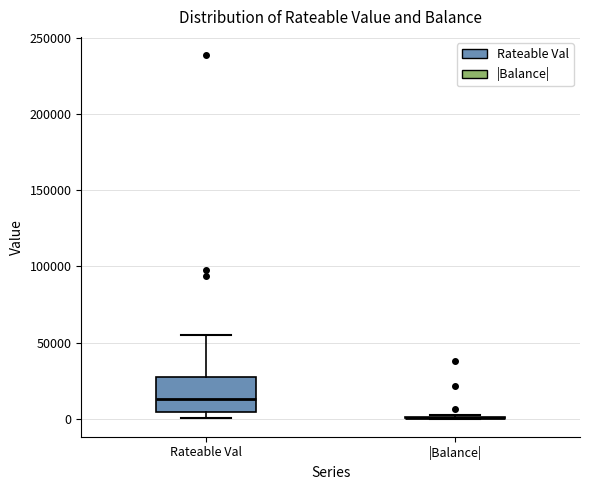

Which box is the tallest, from its lower edge to its upper edge?

Rateable Val